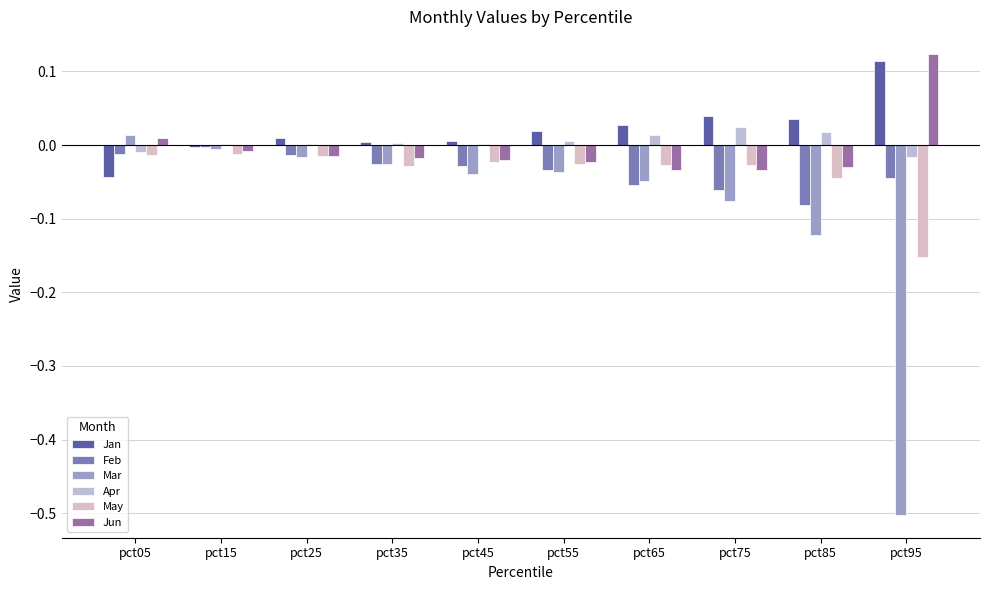

Which category has the highest value across all series?

pct95